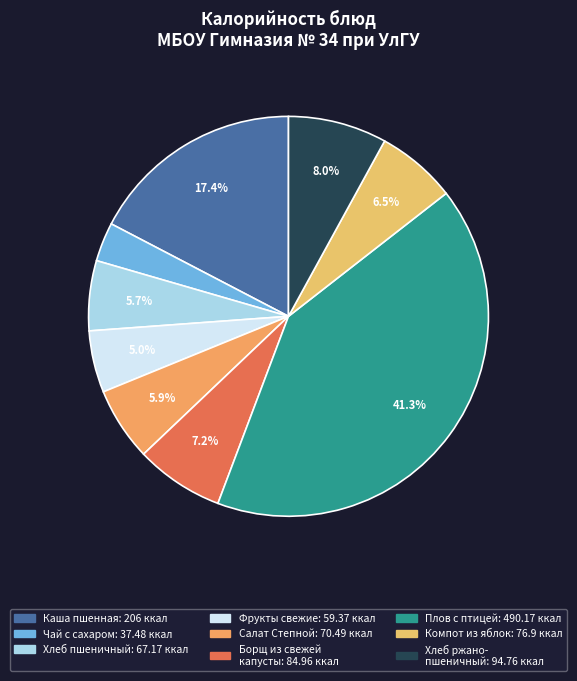

To the nearest percent, what is the difference between the largest and smallest slice percentages?

38%